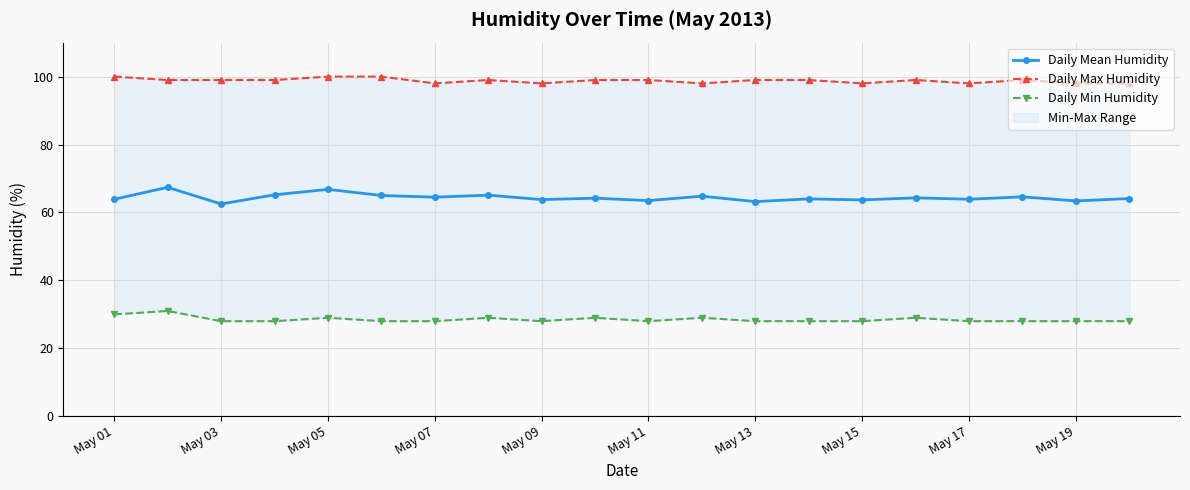

True or false: Daily Min Humidity and Daily Mean Humidity cross at least once.

False